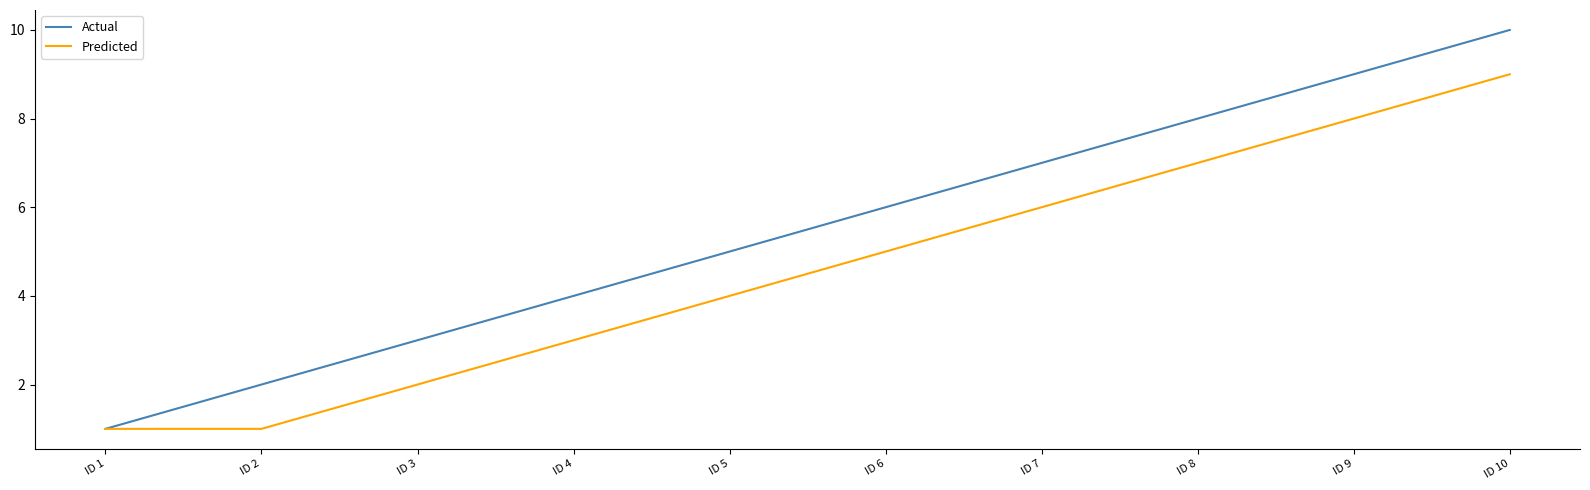

Rank the series at ID 9 from highest to lowest value.

Actual, Predicted